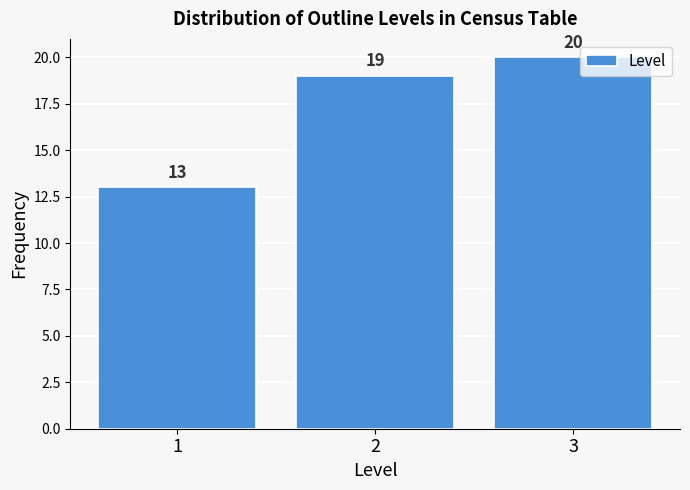

How tall is the bar that spans 2.5 to 3.5 on the x-axis?

20